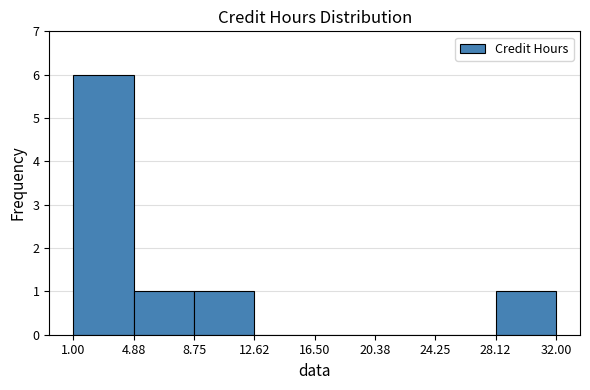

Reading left to right, transcribe this chart: for each bar, give the range it covers on the x-axis and its height. The values are not printed on the chart, so give them approximately, as read against the axis.

1.00 to 4.88: 6
4.88 to 8.75: 1
8.75 to 12.62: 1
12.62 to 16.50: 0
16.50 to 20.38: 0
20.38 to 24.25: 0
24.25 to 28.12: 0
28.12 to 32.00: 1